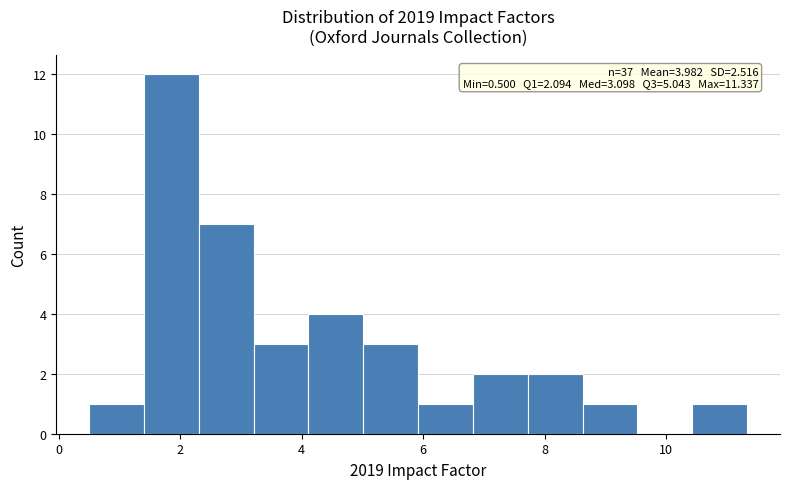

Which range on the x-axis has the tallest bar?

1.4 to 2.4